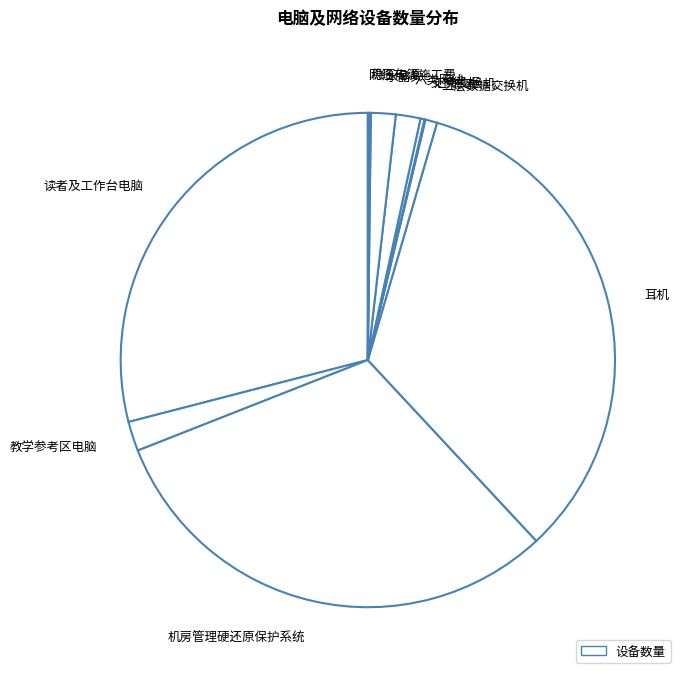

Approximately how many times larger is the value at 耳机 compared to 读者及工作台电脑?

1.2